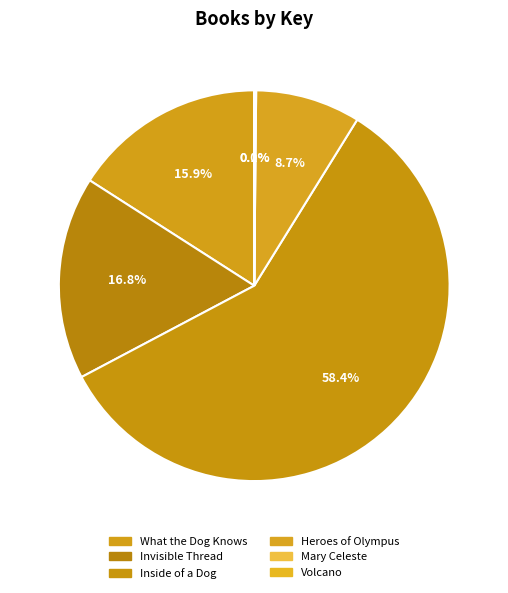

How much of the chart is everything except Inside of a Dog?

41.6%